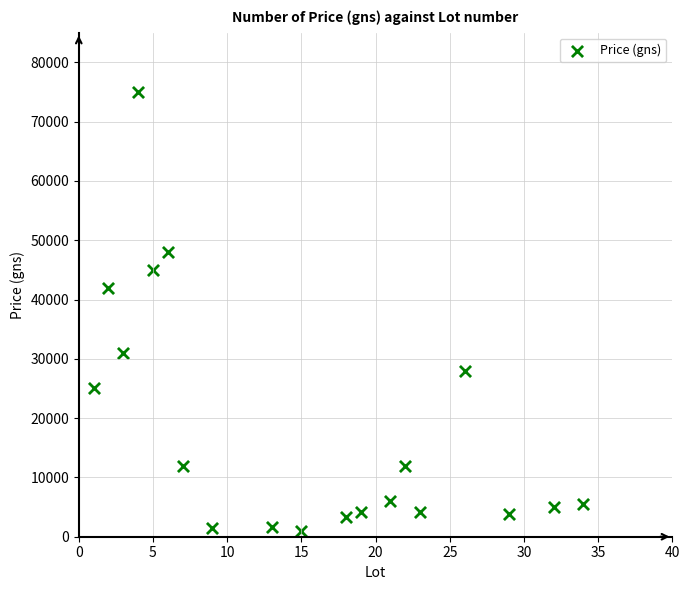

What is the range of X values (max minus min)?

33